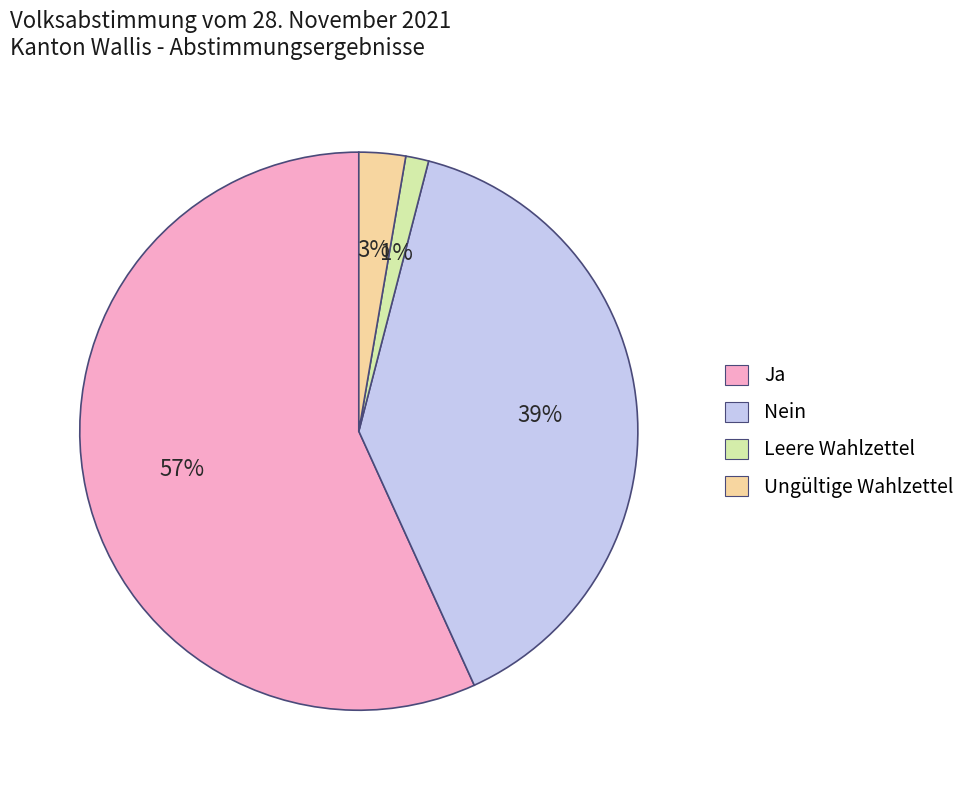

Rank the categories by value from highest to lowest.

Ja, Nein, Ungültige Wahlzettel, Leere Wahlzettel